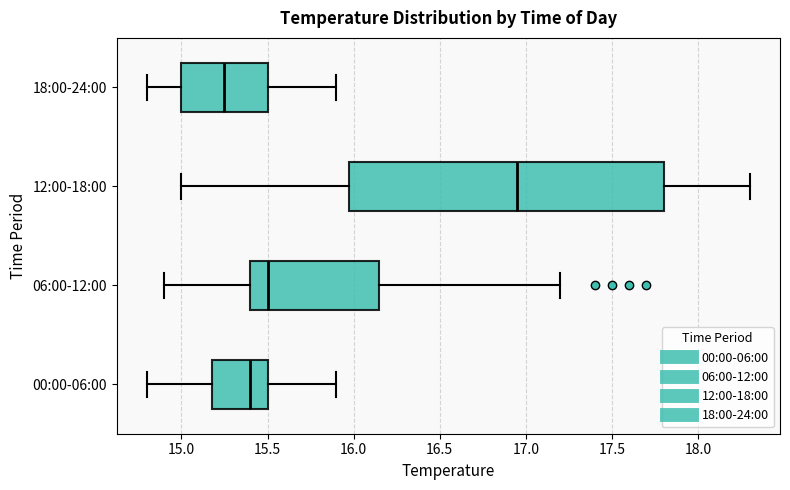

Reading bottom to top, transcribe this box plot: for each box, give where its median line is, the range the box spans, and where its two whiskers end, as read against the x-axis. The values are not printed on the chart, so give them approximately, as read against the axis.

00:00-06:00: median 15.40, box 15.20 to 15.50, whiskers 14.80 to 15.90
06:00-12:00: median 15.50, box 15.40 to 16.15, whiskers 14.90 to 17.20
12:00-18:00: median 16.95, box 16.00 to 17.80, whiskers 15.00 to 18.30
18:00-24:00: median 15.25, box 15.00 to 15.50, whiskers 14.80 to 15.90